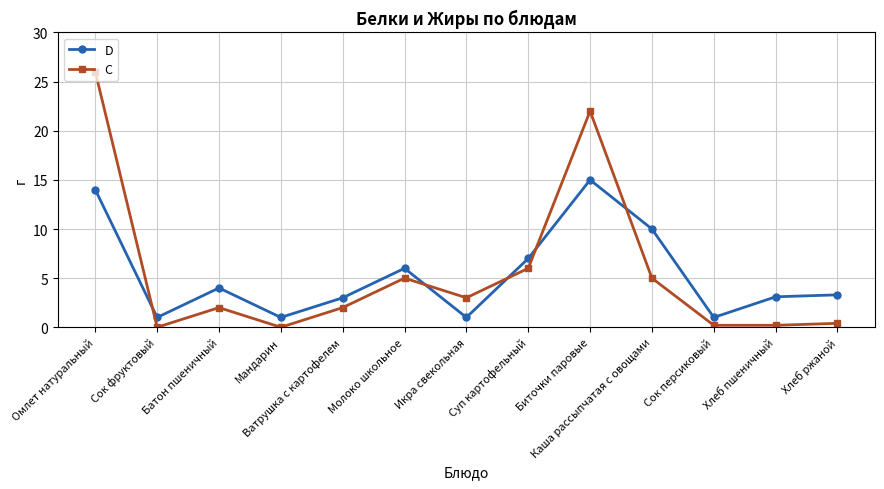

How many data points does each series have?

13